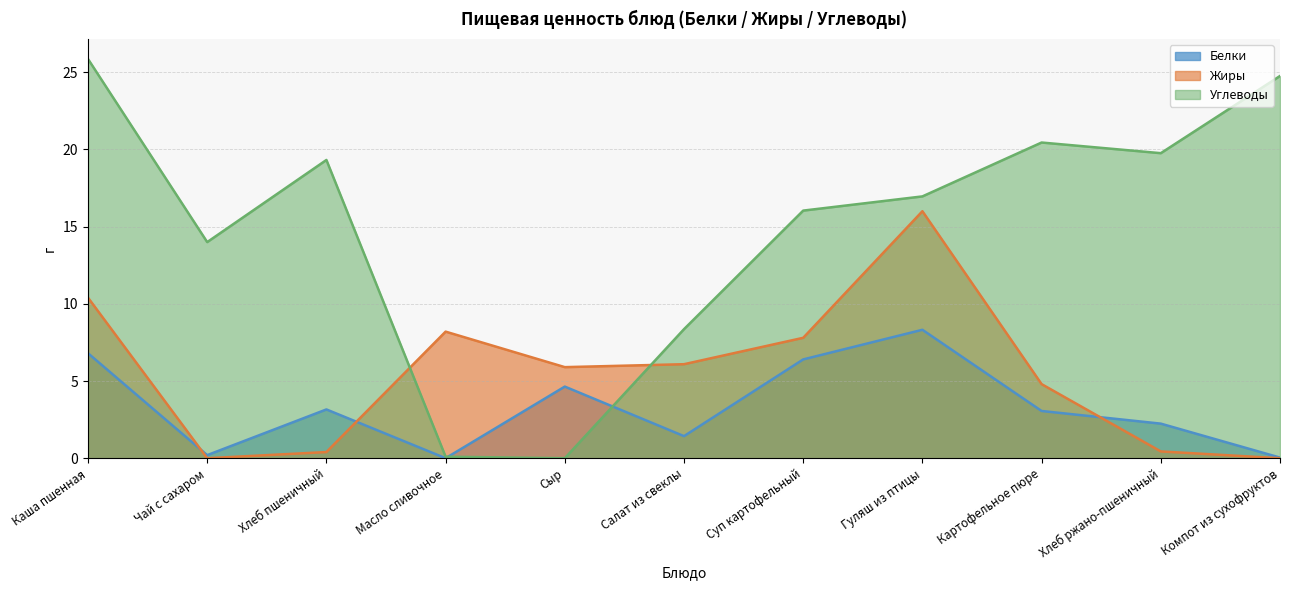

True or false: Жиры has a value of 5.9 at Сыр.

True